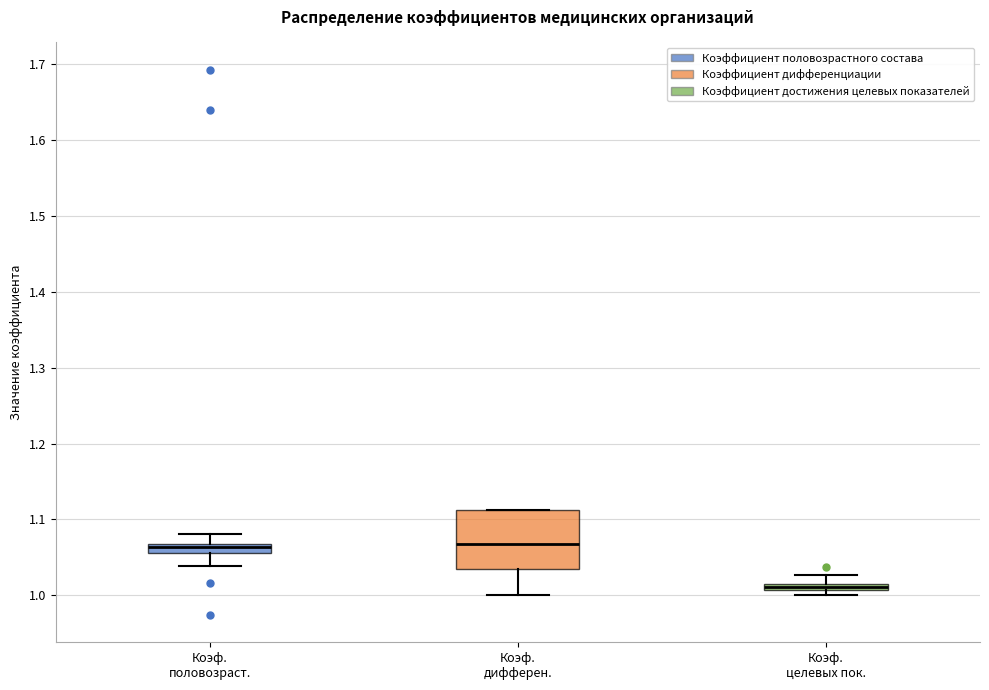

Which box is the tallest, from its lower edge to its upper edge?

Коэф. дифферен.